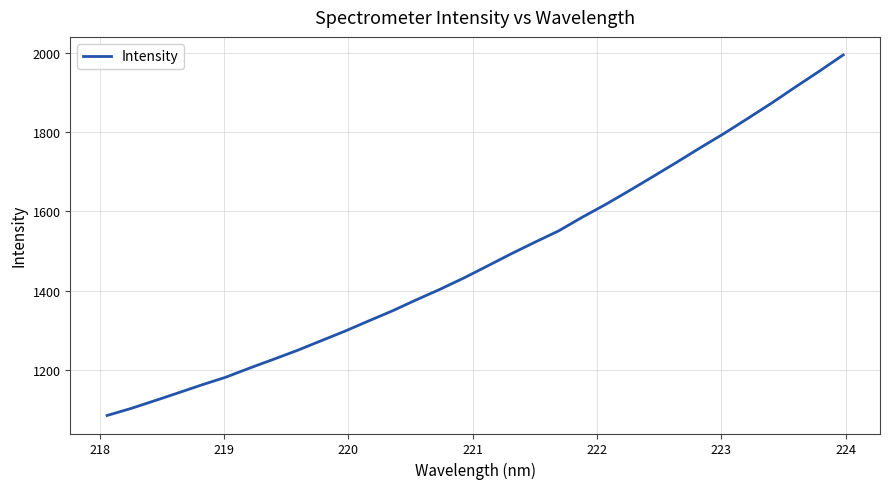

Does the chart have visible grid lines?

Yes